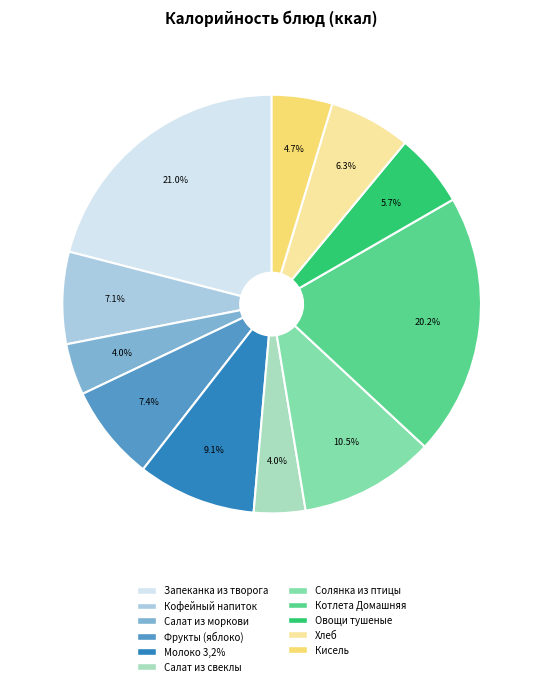

Is there a majority slice in this chart?

No